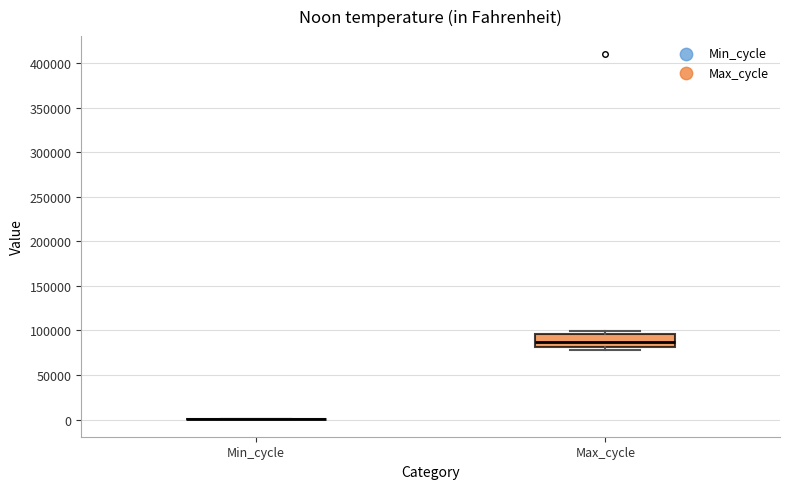

Reading left to right, read every box against the y-axis: the position of its median line, the range the box covers, and the ends of its whiskers. The values are not printed on the chart, so give them approximately, as read against the axis.

Min_cycle: box collapsed to a line at 0, whiskers 0 to 0
Max_cycle: median 90000, box 80000 to 95000, whiskers 80000 (just below the box's lower edge) to 100000